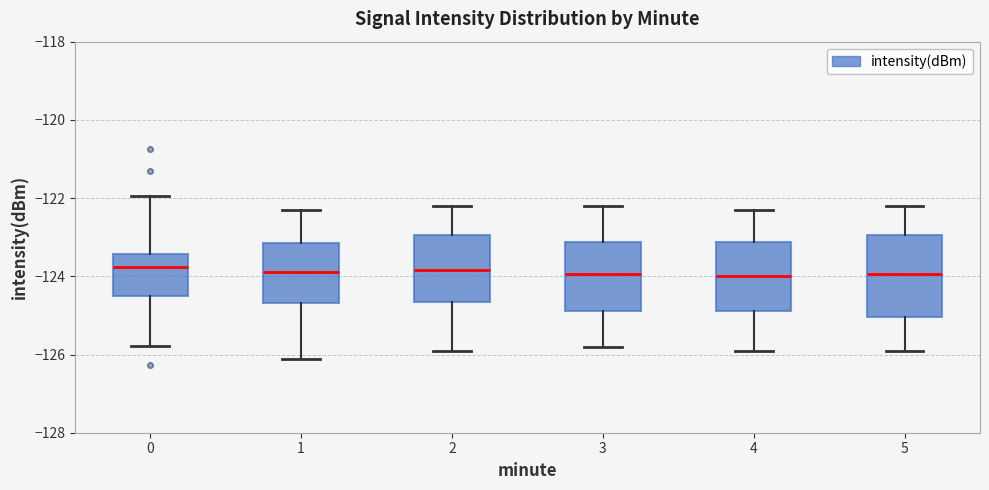

Where does the upper whisker of the box at x = 5 end on the y-axis? The values are not printed on the chart, so give them approximately, as read against the axis.

-122.2